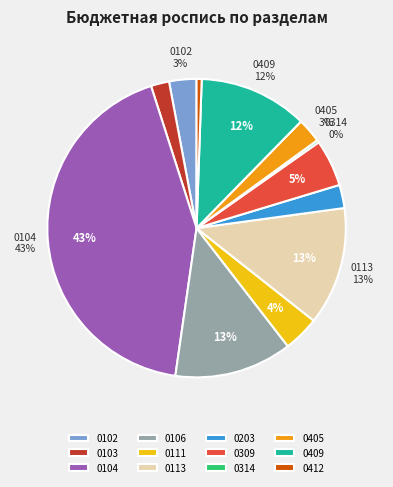

Is 0106 the majority of the pie?

No